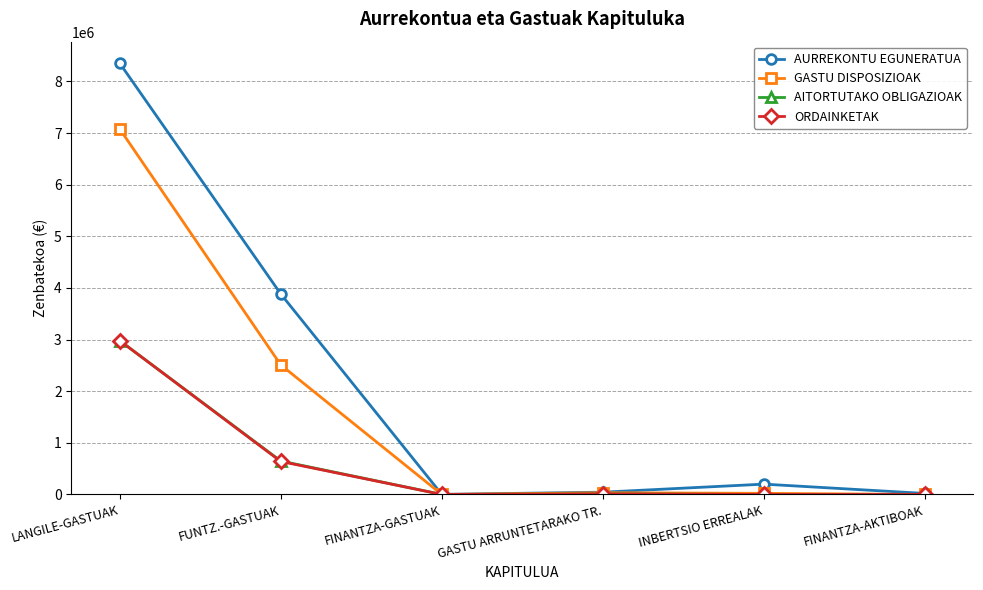

What is the label of the 1st point from the right?

FINANTZA-AKTIBOAK